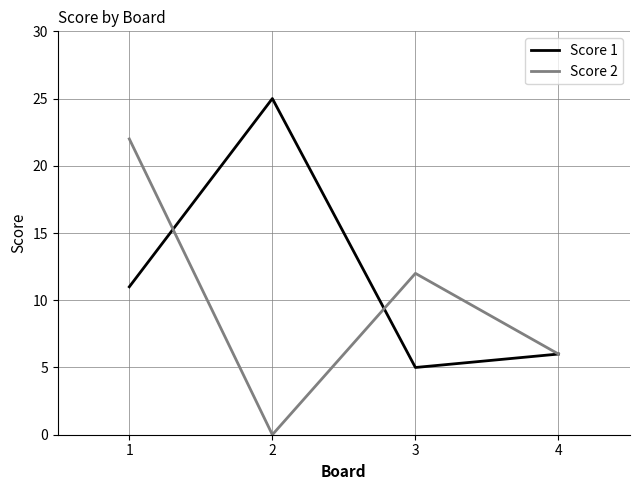

At which label does Score 1 reach its minimum?

3